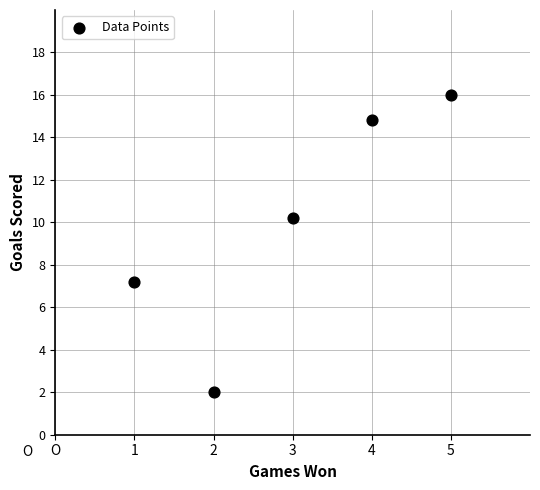

What Y value in the scatter plot is closest to 9?

10.2